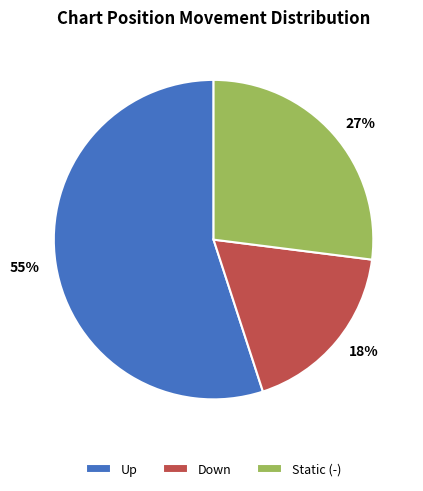

Is it true that 27% is 16% of the pie?

False